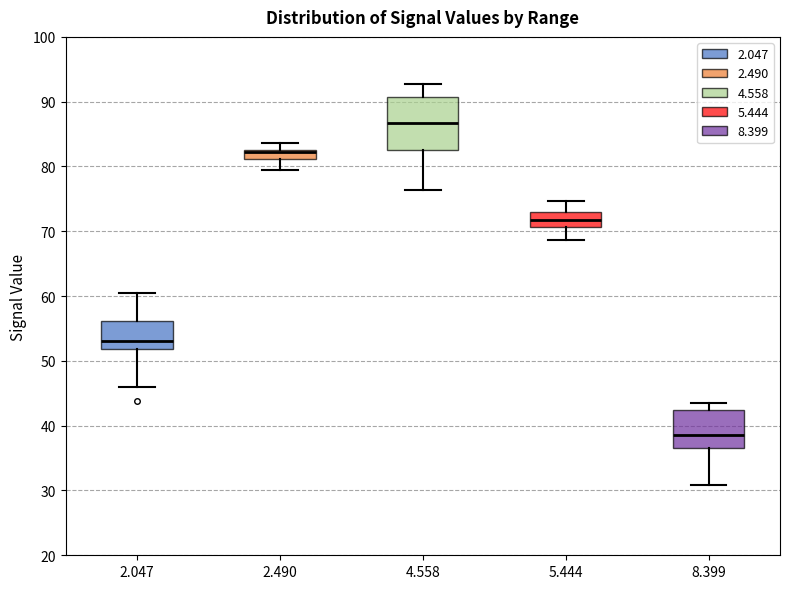

Where does the upper whisker of the box at x = 8.399 end on the y-axis? The values are not printed on the chart, so give them approximately, as read against the axis.

44